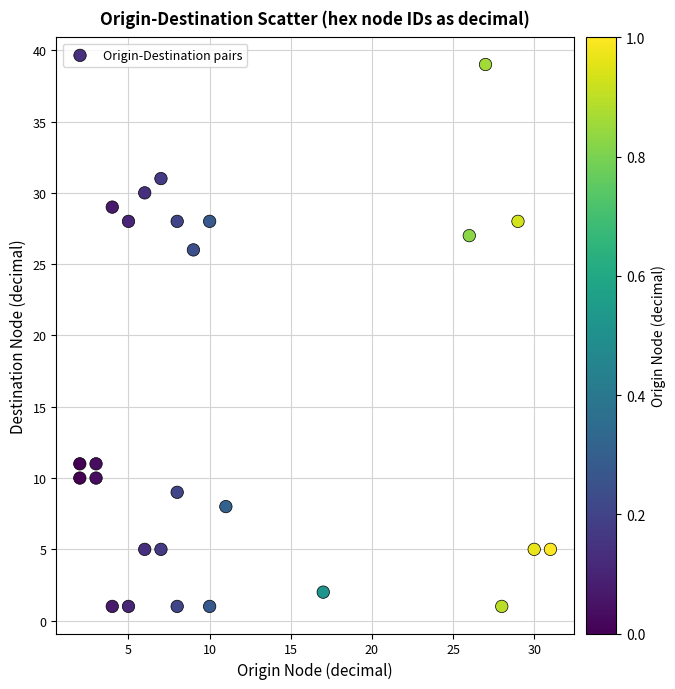

What Y value in the scatter plot is closest to 20?

26